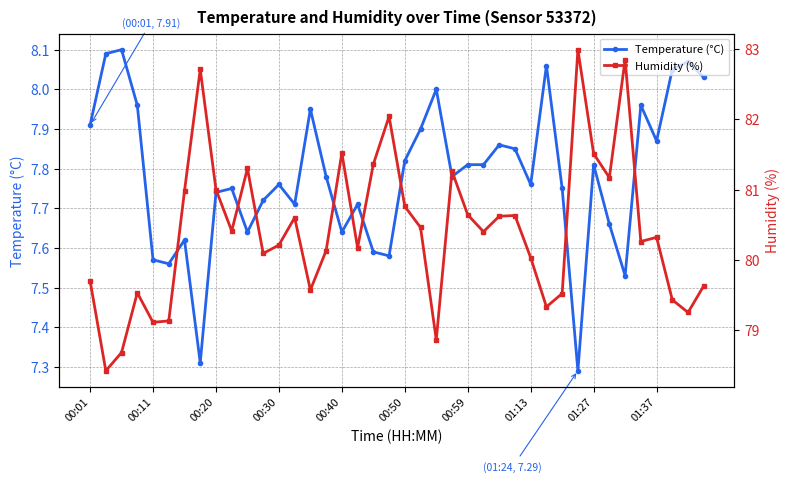

Is it true that Temperature (°C) equals 4.0 at 00:01?

False